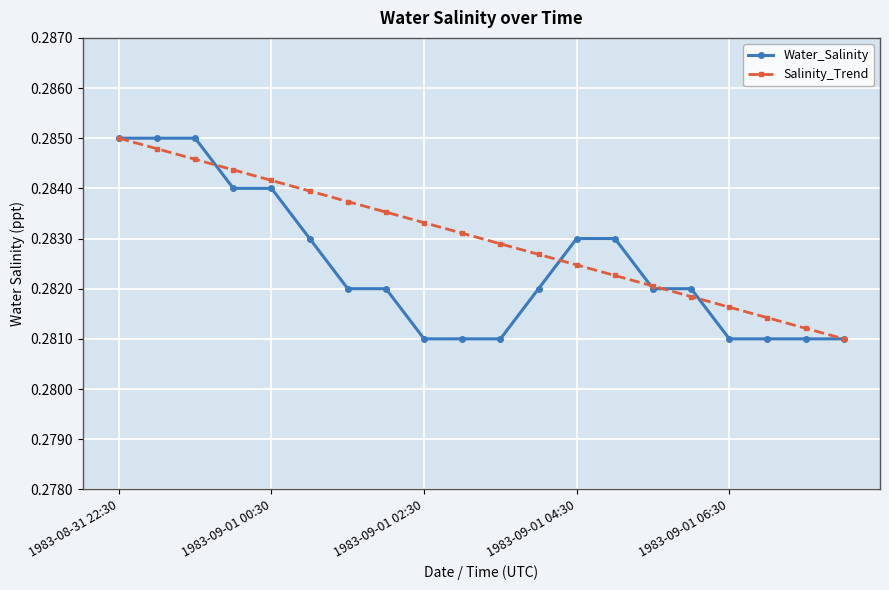

Which series has the largest total across all categories?

Salinity_Trend